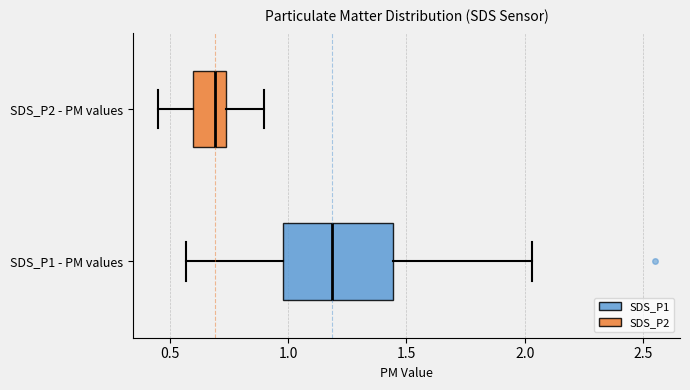

Reading bottom to top, read every box against the x-axis: the position of its median line, the range the box covers, and the ends of its whiskers. The values are not printed on the chart, so give them approximately, as read against the axis.

SDS_P1 - PM values: median 1.20, box 1.00 to 1.45, whiskers 0.55 to 2.05
SDS_P2 - PM values: median 0.70, box 0.60 to 0.75, whiskers 0.45 to 0.90